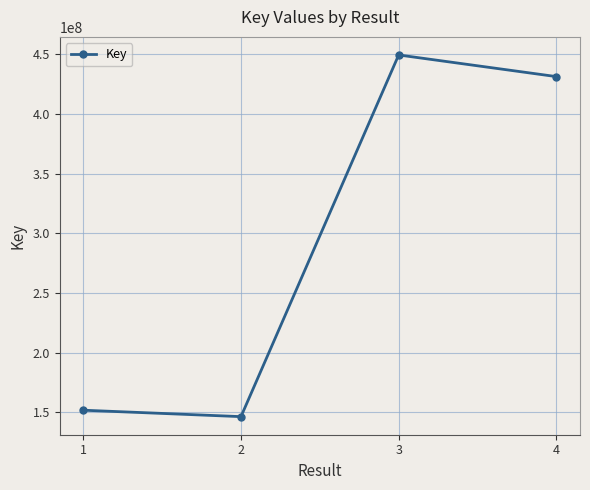

Reading left to right, transcribe all the data shown in this chart.

1=151735307	2=146343027	3=449489923	4=431363761